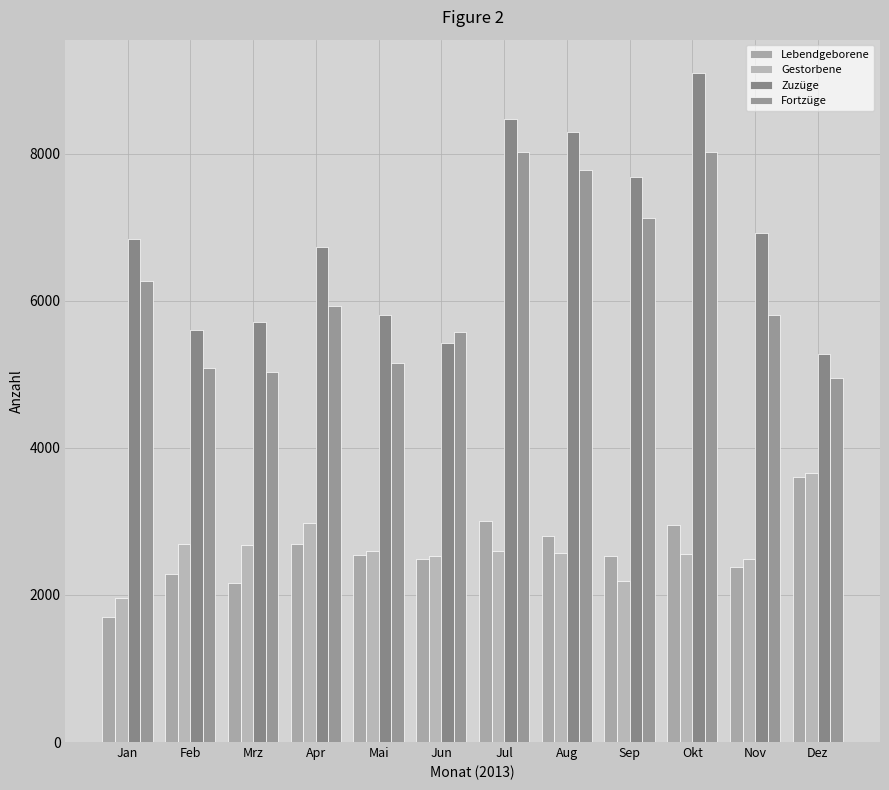

True or false: Lebendgeborene has a value of 4396 at Mai.

False